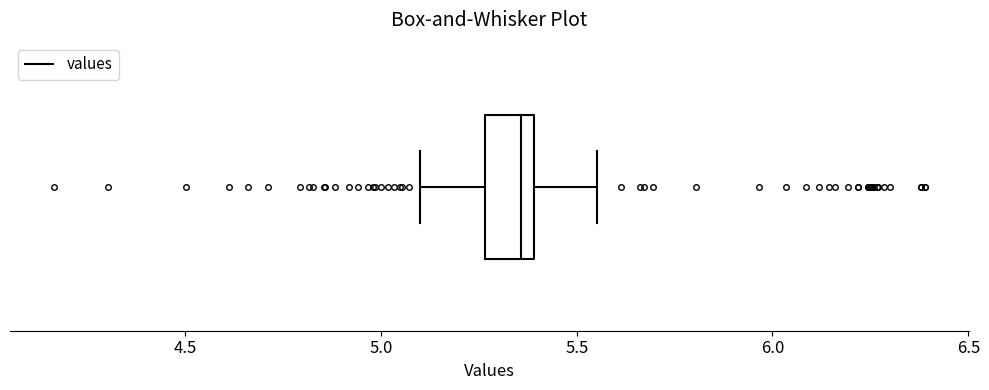

Transcribe this box plot: give where the median line is, the range the box spans, and where the two whiskers end, as read against the x-axis. The values are not printed on the chart, so give them approximately, as read against the axis.

median 5.35, box 5.25 to 5.40, whiskers 5.10 to 5.55